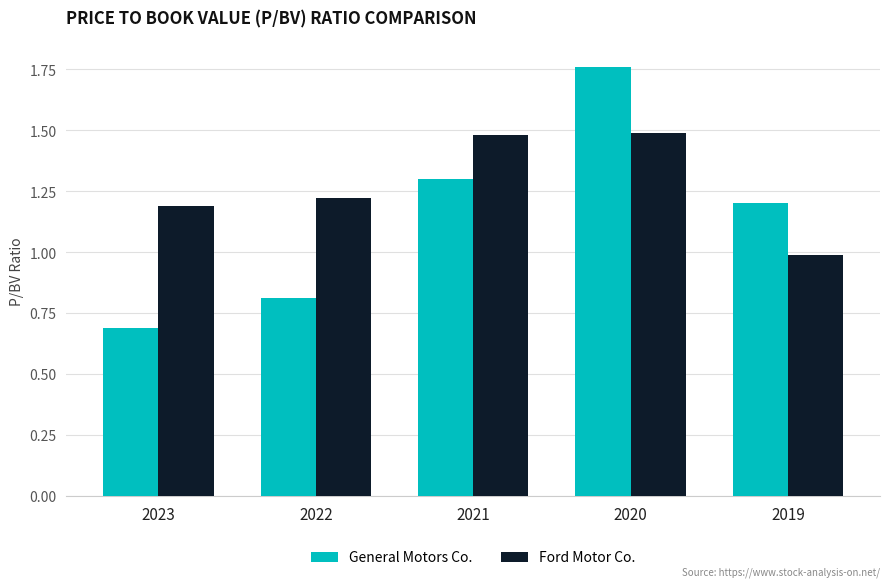

What is the value of the General Motors Co. bar at the 1st from the left?

0.7